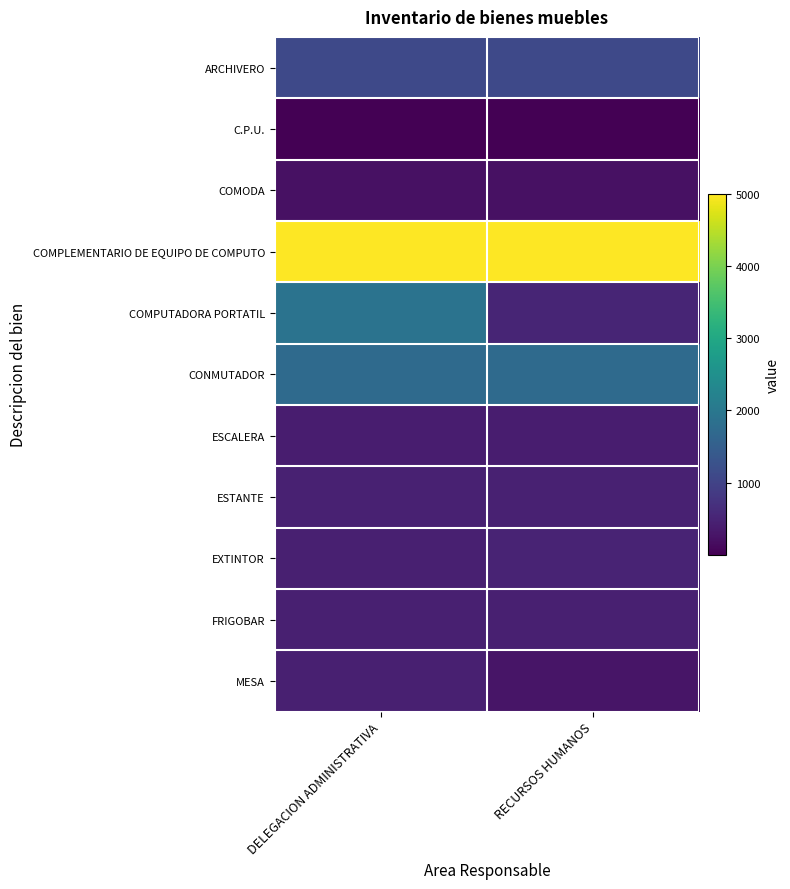

Reading right to left, transcribe all the data shown in this chart.

ARCHIVERO: RECURSOS HUMANOS=1102.0	DELEGACION ADMINISTRATIVA=1102.0
C.P.U.: RECURSOS HUMANOS=0.0	DELEGACION ADMINISTRATIVA=0.0
COMODA: RECURSOS HUMANOS=231.0	DELEGACION ADMINISTRATIVA=231.0
COMPLEMENTARIO DE EQUIPO DE COMPUTO: RECURSOS HUMANOS=5000.0	DELEGACION ADMINISTRATIVA=5000.0
COMPUTADORA PORTATIL: RECURSOS HUMANOS=527.0	DELEGACION ADMINISTRATIVA=1895.7
CONMUTADOR: RECURSOS HUMANOS=1725.0	DELEGACION ADMINISTRATIVA=1725.0
ESCALERA: RECURSOS HUMANOS=400.0	DELEGACION ADMINISTRATIVA=400.0
ESTANTE: RECURSOS HUMANOS=460.0	DELEGACION ADMINISTRATIVA=460.0
EXTINTOR: RECURSOS HUMANOS=500.0	DELEGACION ADMINISTRATIVA=443.0
FRIGOBAR: RECURSOS HUMANOS=443.1	DELEGACION ADMINISTRATIVA=443.1
MESA: RECURSOS HUMANOS=290.0	DELEGACION ADMINISTRATIVA=443.1